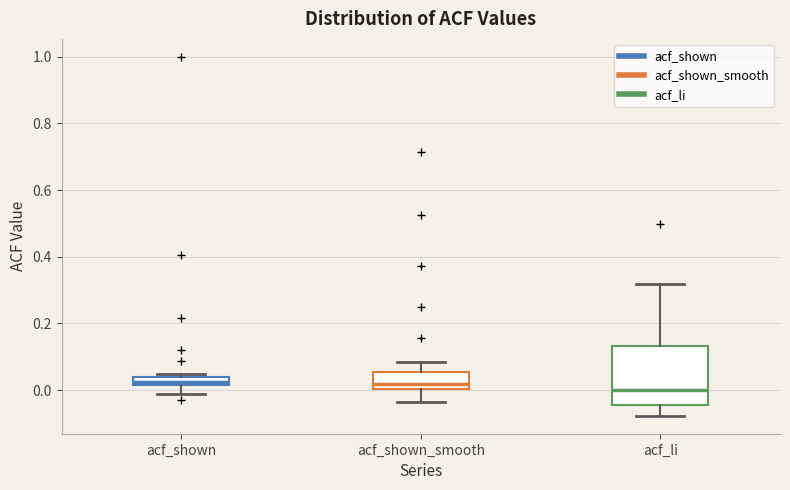

Where is the upper edge of the box for acf_li on the y-axis? The values are not printed on the chart, so give them approximately, as read against the axis.

0.14